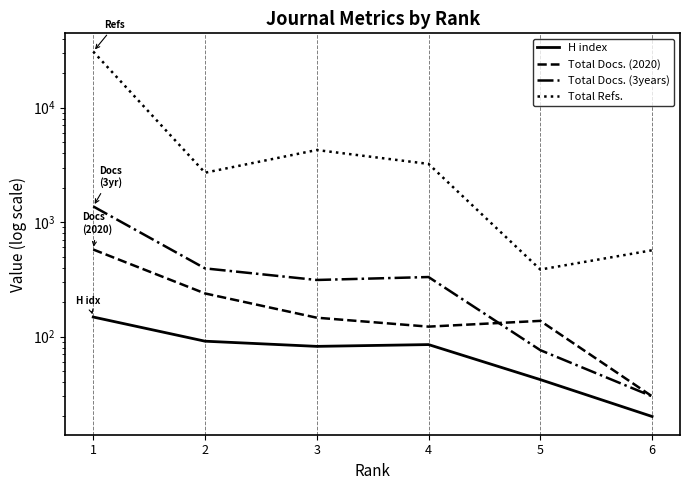

Which has a higher value, 3 or 4?

4